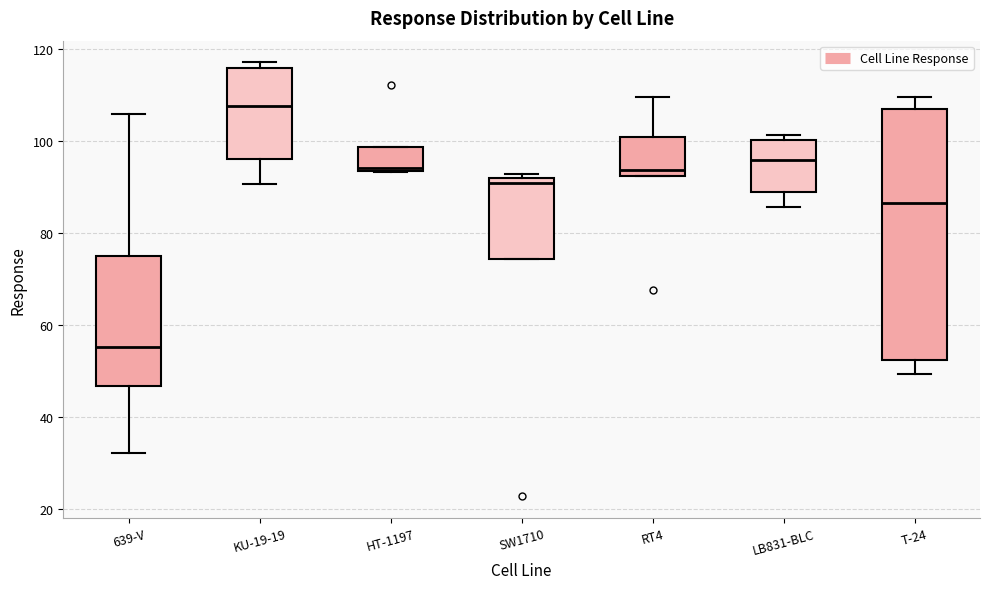

Which box's median line is the lowest?

639-V